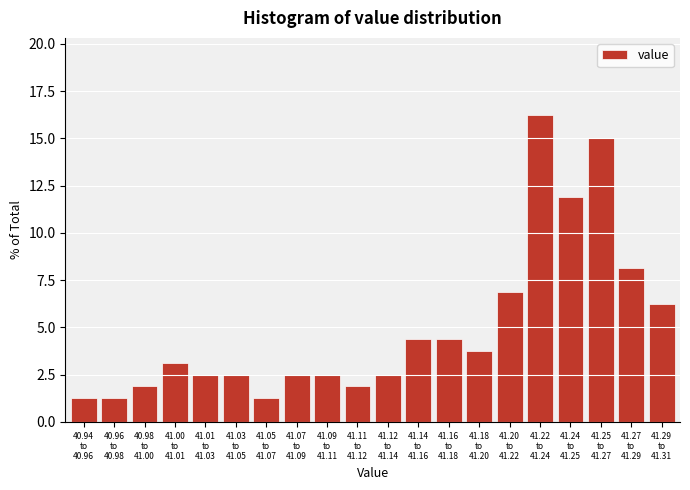

What is the difference between the maximum and minimum values?

15.0